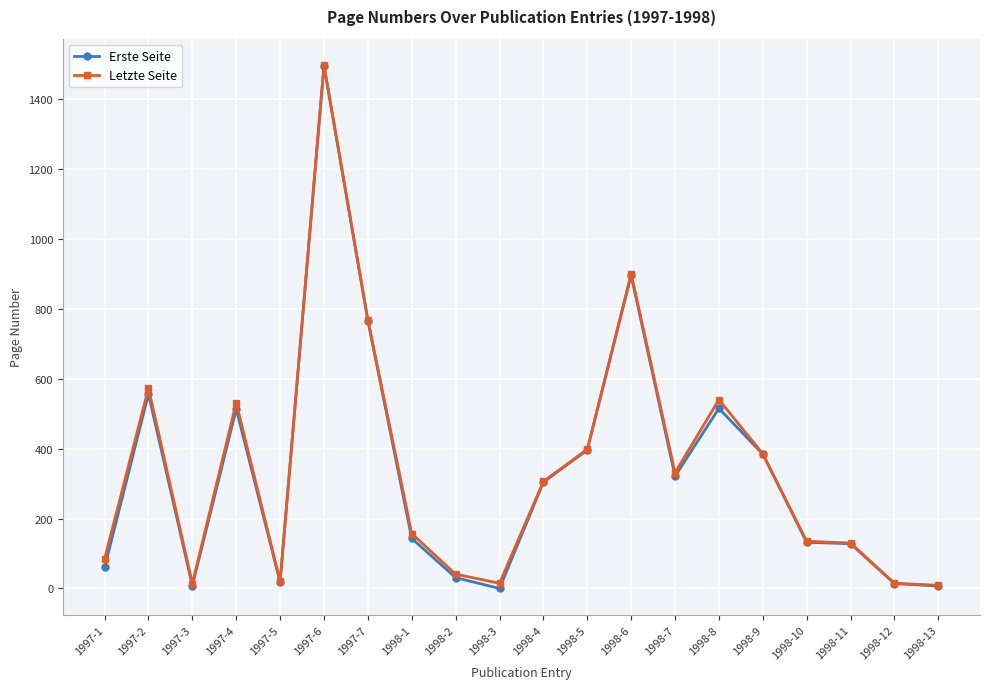

At which category does Erste Seite reach its first local valley?

1997-3